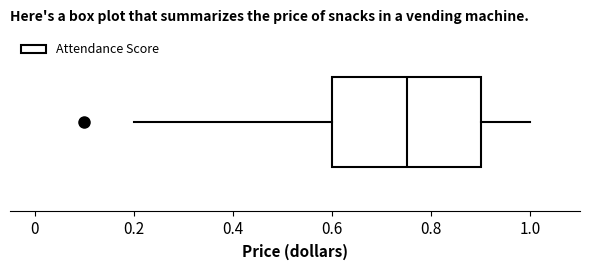

Transcribe this box plot: give where the median line is, the range the box spans, and where the two whiskers end, as read against the x-axis. The values are not printed on the chart, so give them approximately, as read against the axis.

median 0.76, box 0.60 to 0.90, whiskers 0.20 to 1.00